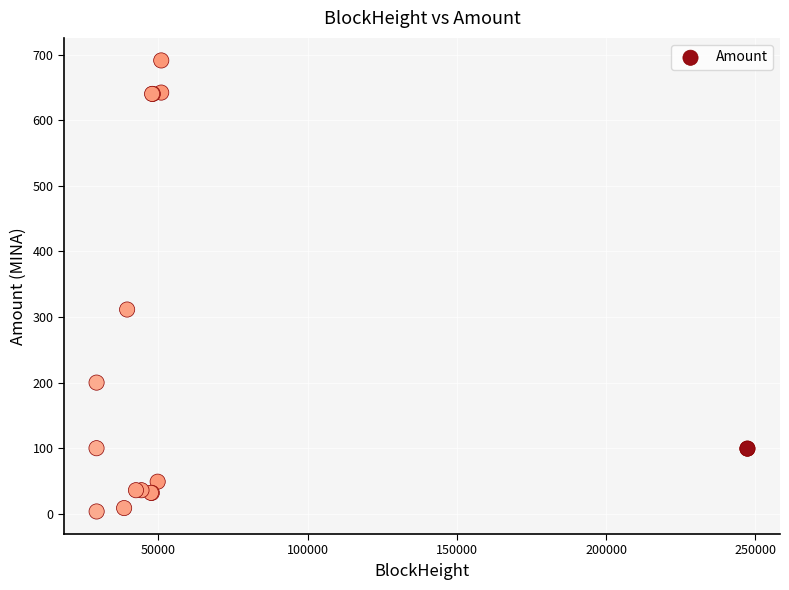

What Y value in the scatter plot is closest to 347?

311.4